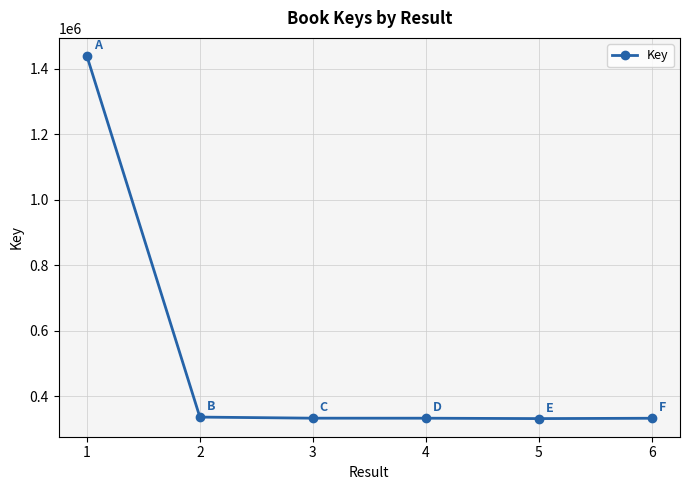

Count the number of categories in the chart.

6